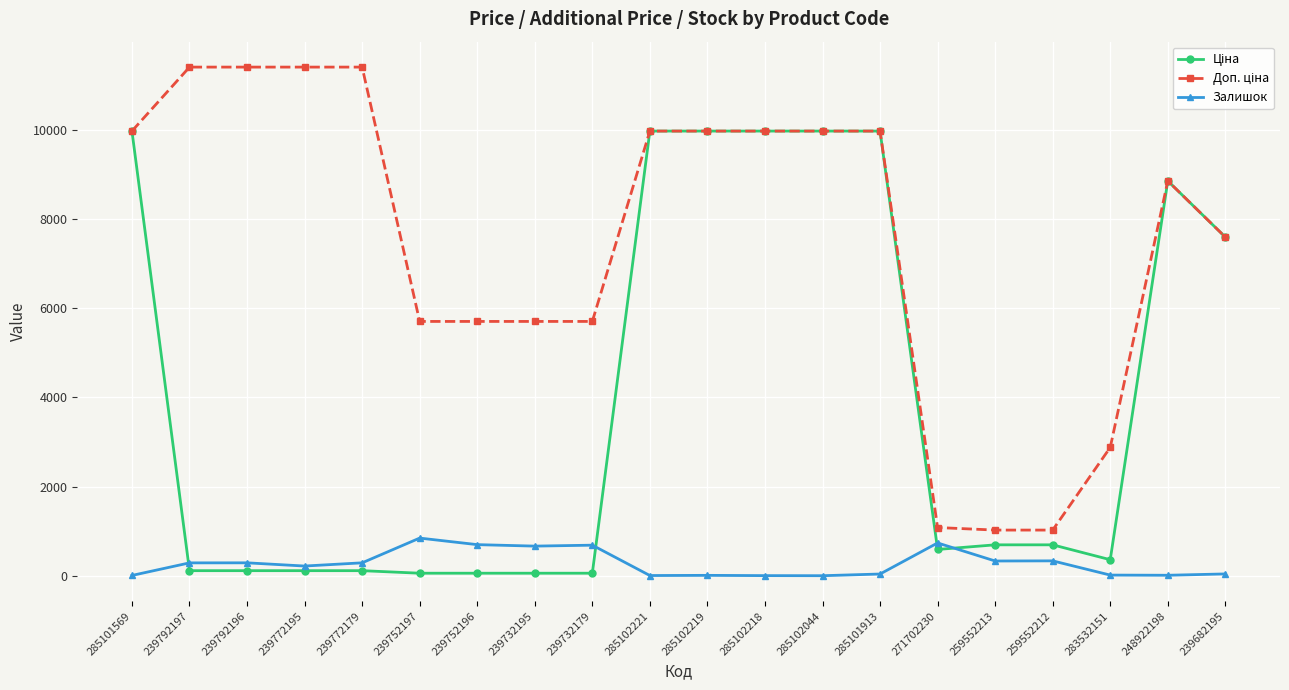

The value of Залишок at 239732195 is 665.0. True or false?

True